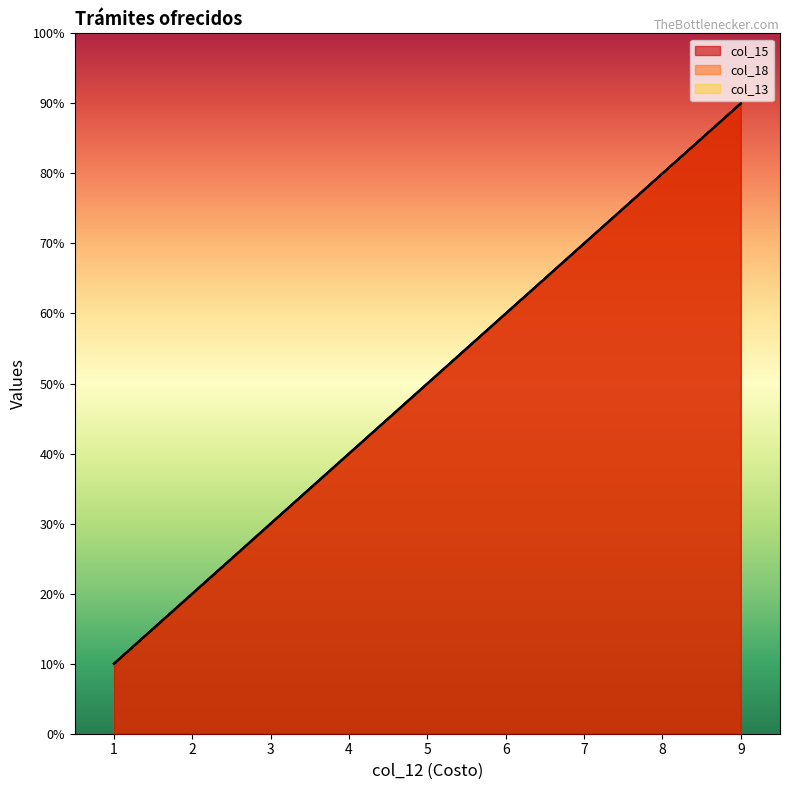

True or false: col_13 has a value of 3 at 4.

False